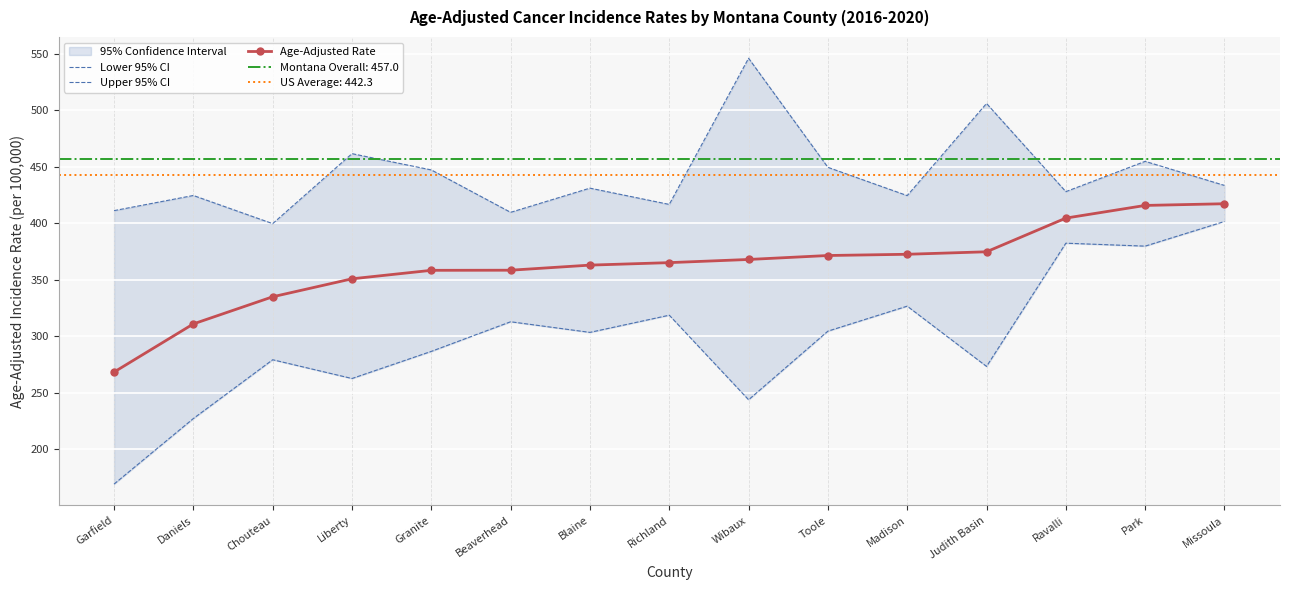

True or false: Upper 95% CI and Age-Adjusted Rate cross at least once.

False